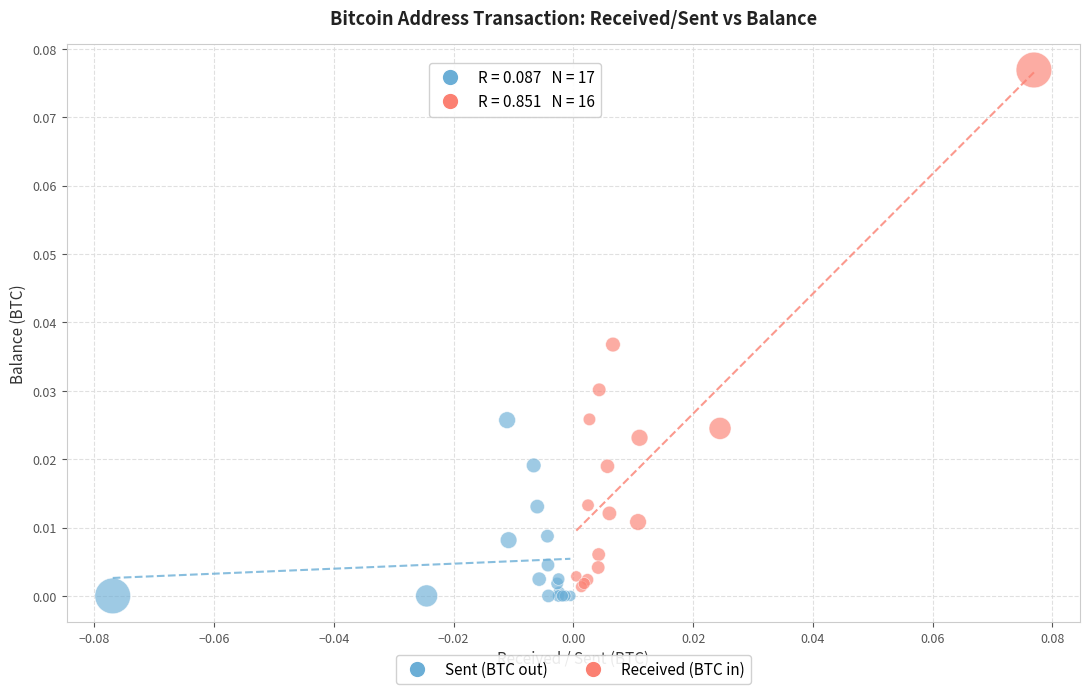

Which series has the widest spread of Y values?

Received (BTC in)